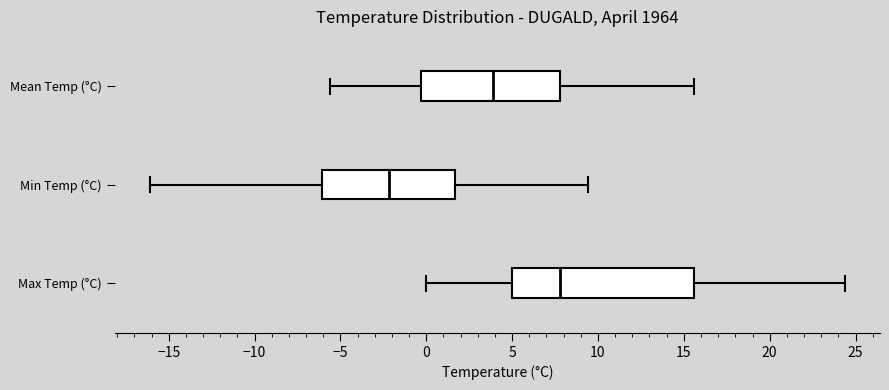

Which box has the furthest to the right median line?

Max Temp (°C)